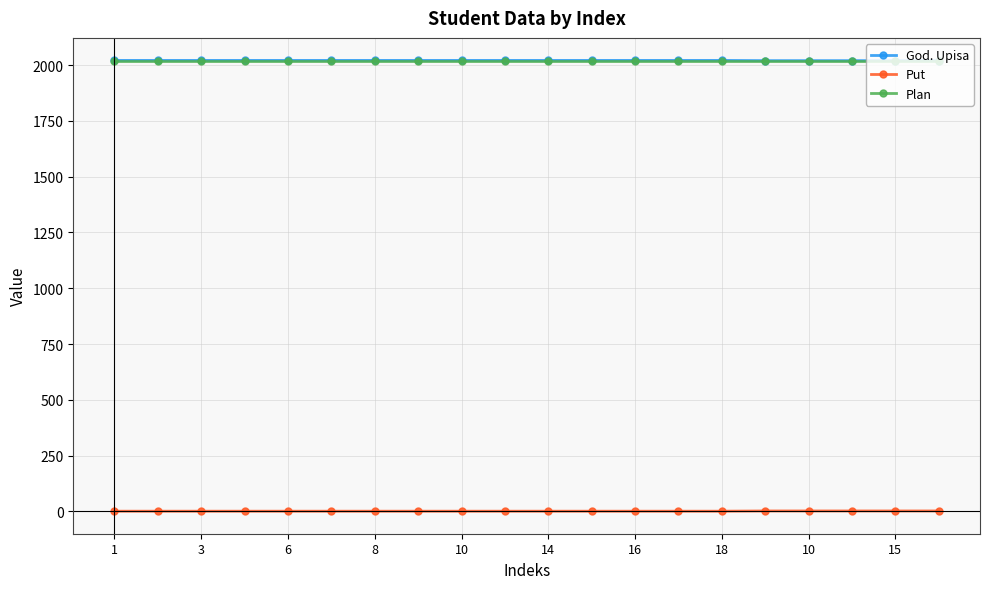

At how many categories does at least one series exceed 591?

20